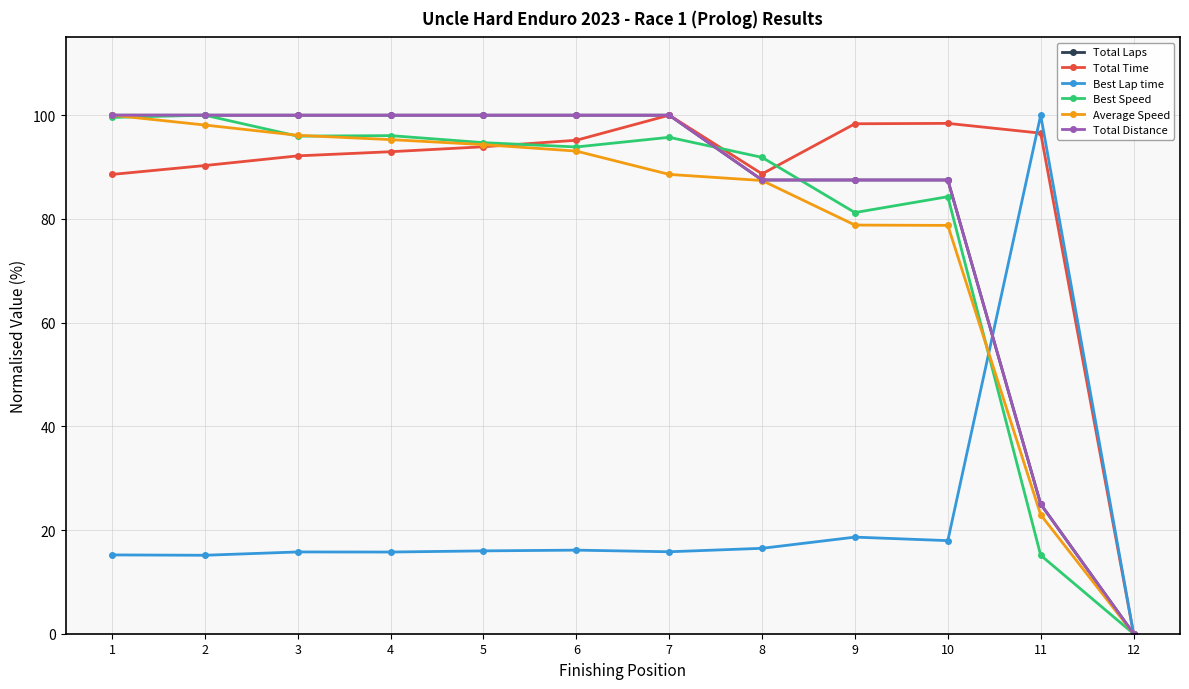

Does the chart have visible grid lines?

Yes